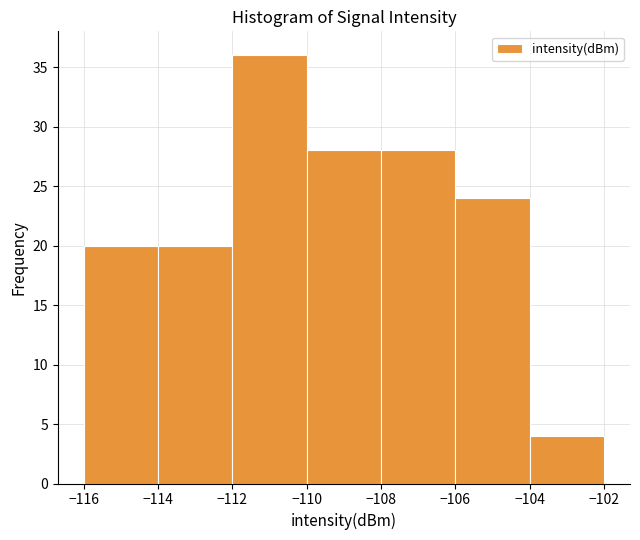

Which range on the x-axis has the tallest bar?

-112 to -110